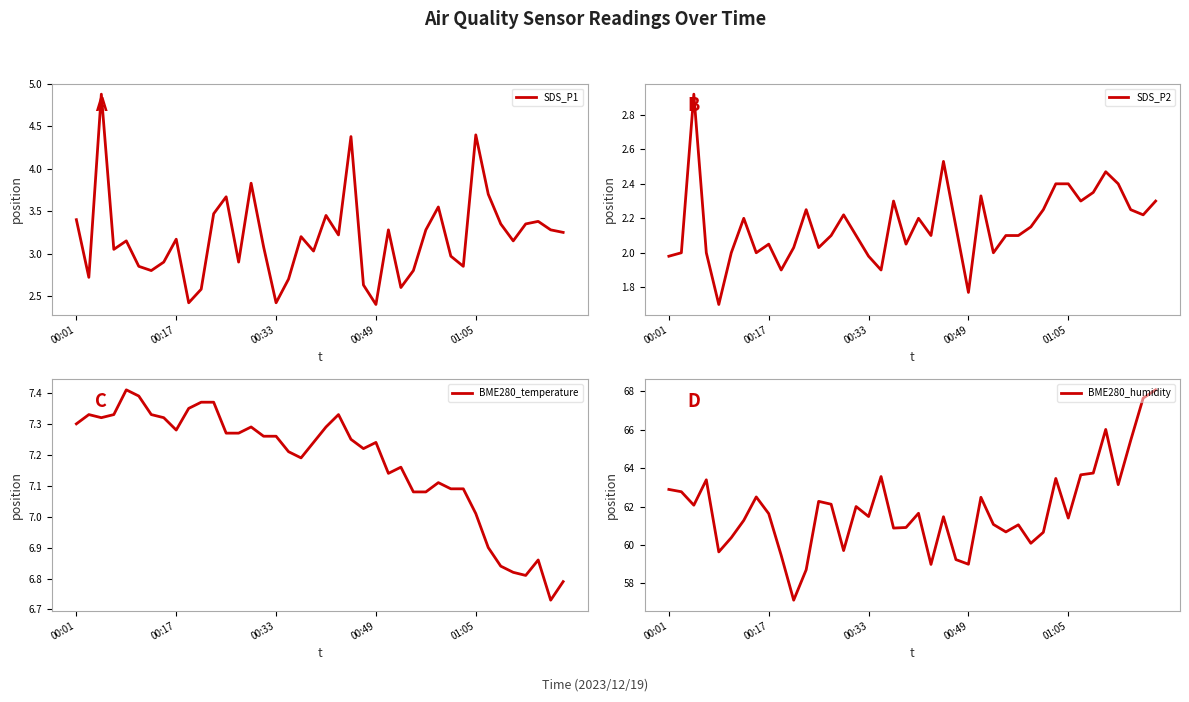

At which label does BME280_temperature first exceed 7?

00:01